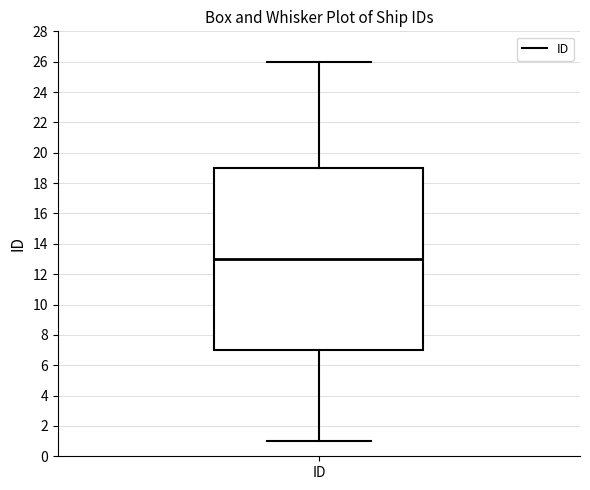

Read this box plot against the y-axis: the position of the median line, the range covered by the box, and the ends of both whiskers. The values are not printed on the chart, so give them approximately, as read against the axis.

median 13, box 7 to 19, whiskers 1 to 26